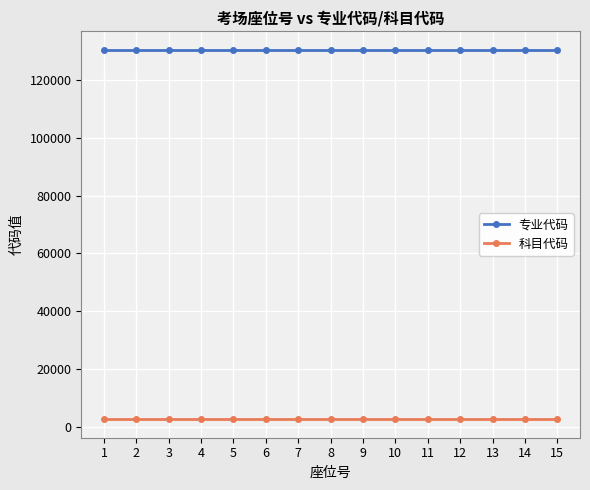

True or false: 科目代码 and 专业代码 intersect in this chart.

False